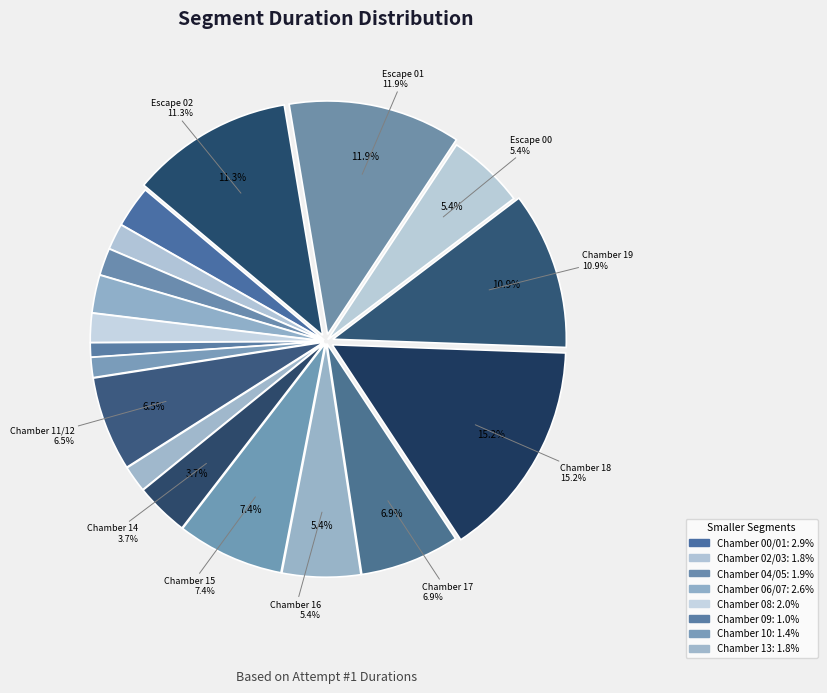

Do Chamber 17 and Chamber 14 together represent more than half of the pie?

No